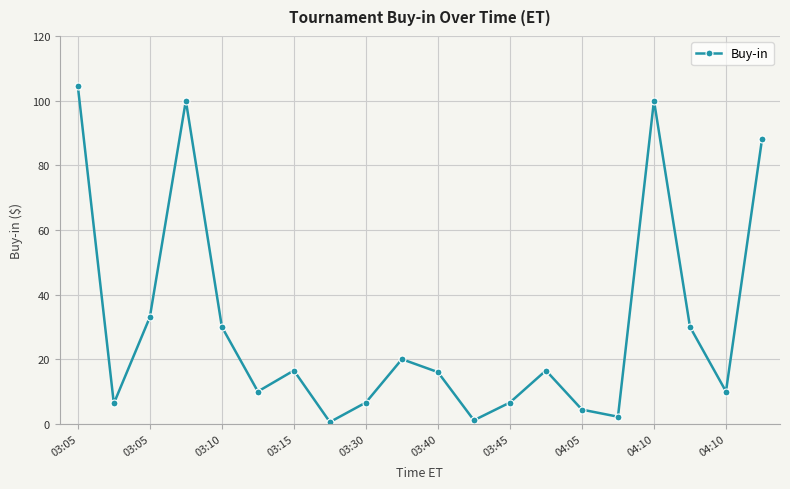

What is the maximum value shown in the chart?

104.5